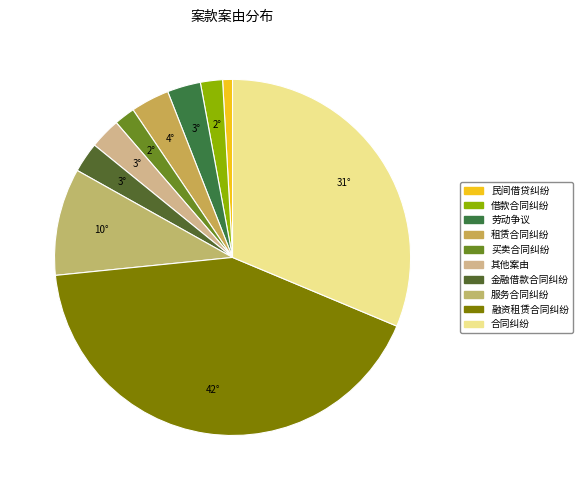

How many segments does this pie chart have?

10